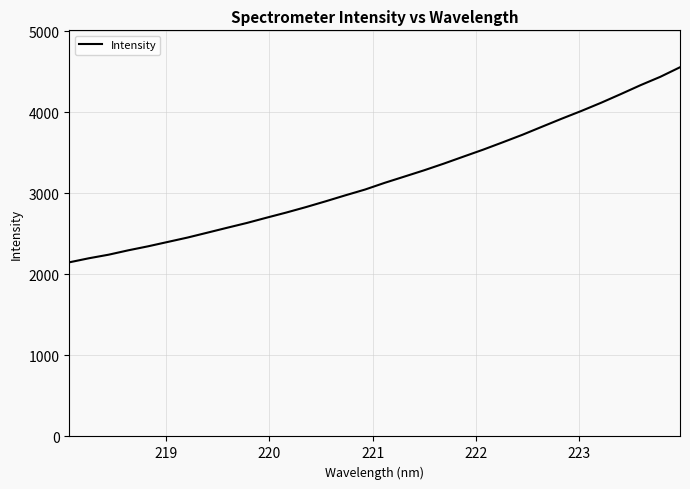

What is the difference between the maximum and minimum values?

2406.6